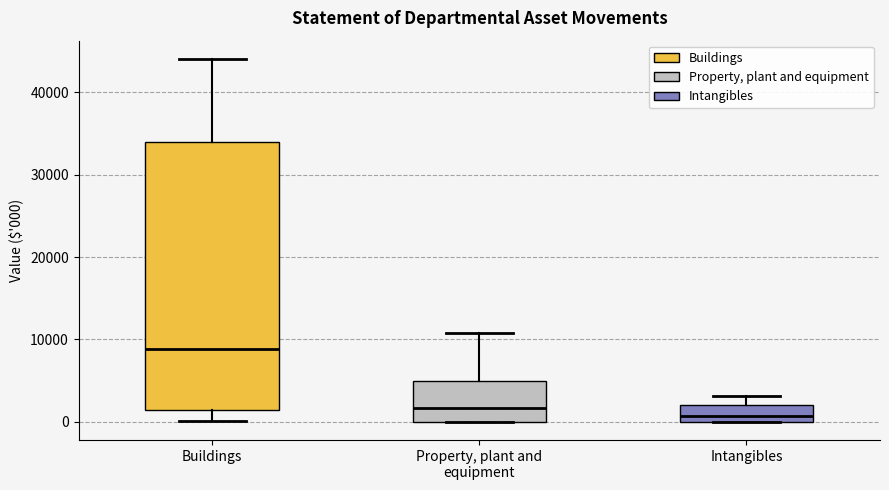

Reading left to right, read every box against the y-axis: the position of its median line, the range the box covers, and the ends of its whiskers. The values are not printed on the chart, so give them approximately, as read against the axis.

Buildings: median 9000, box 1000 to 34000, whiskers 0 to 44000
Property, plant and equipment: median 2000, box 0 to 5000, whiskers 0 to 11000
Intangibles: median 1000, box 0 to 2000, whiskers 0 to 3000